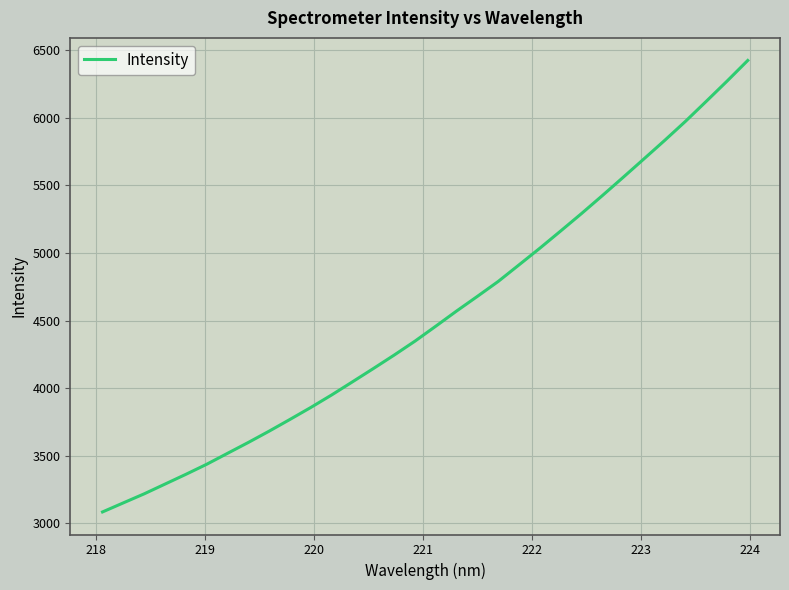

What is the difference between the maximum and minimum values?

3338.5